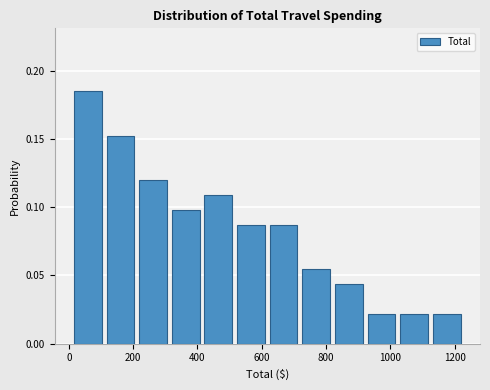

What is the height of the bar covering 920 to 1020 on the x-axis? Neither the bar edges nor the heights are printed on the chart, so give them approximately, as read against the axes.

0.020